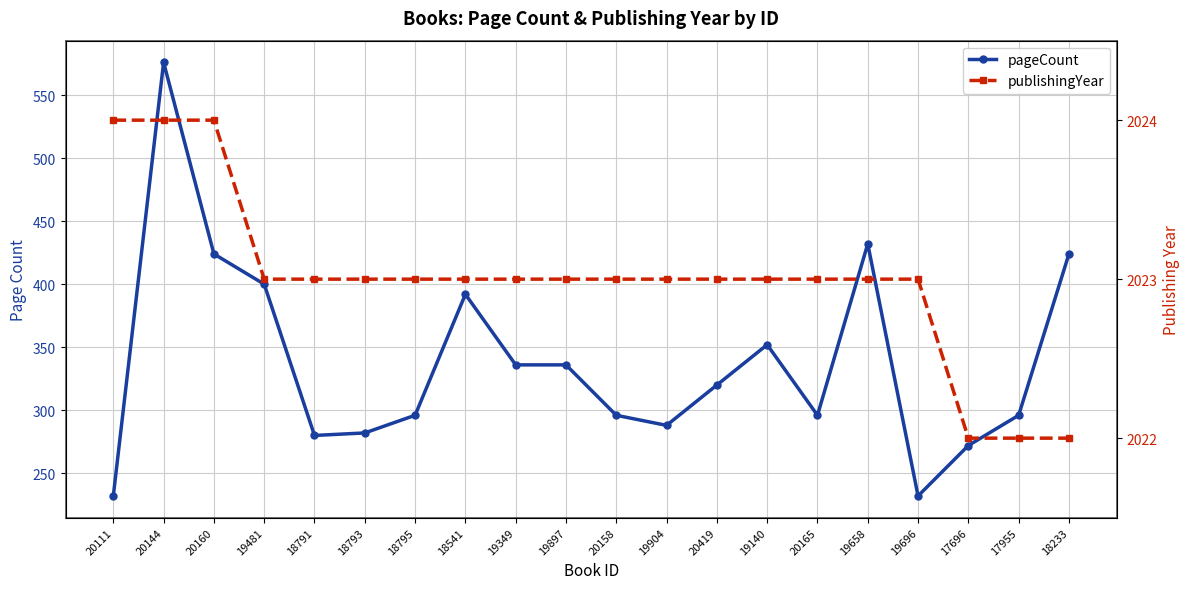

What is the label of the 19th point from the left?

17955